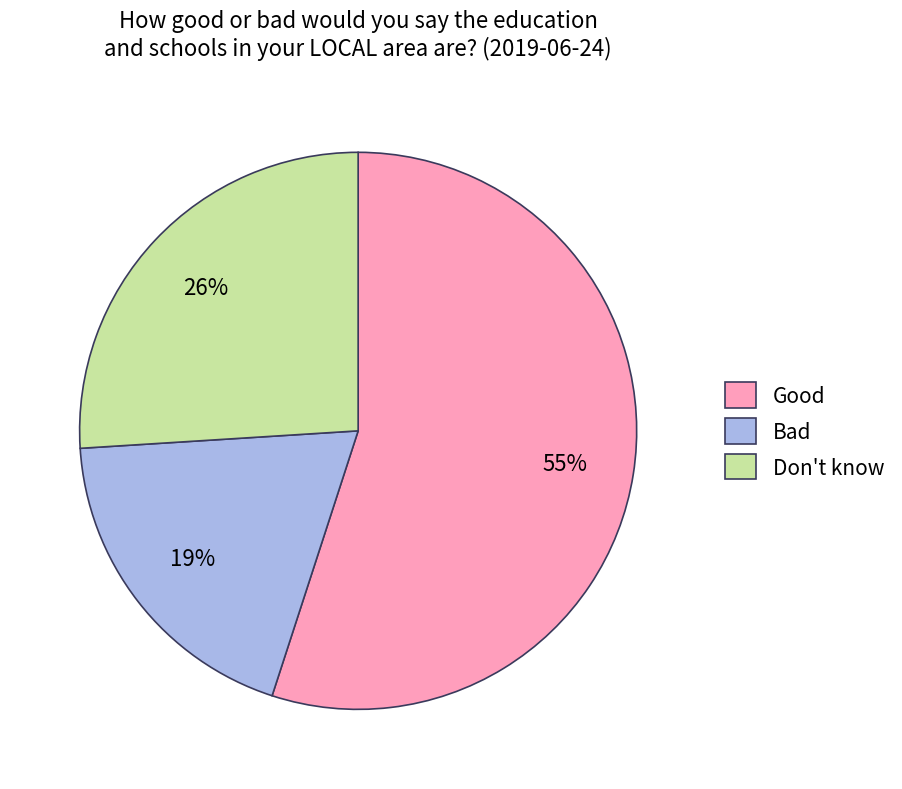

To the nearest percent, what is the combined percentage of Bad and Don't know?

45%